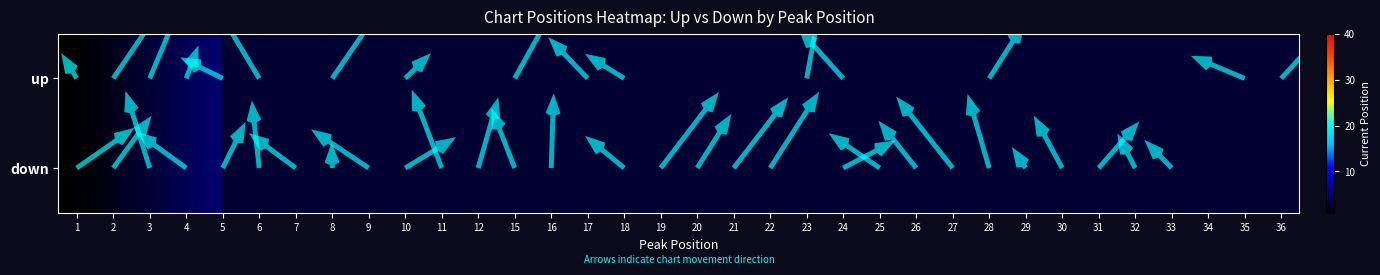

The up series shows 2 at 2. True or false?

True